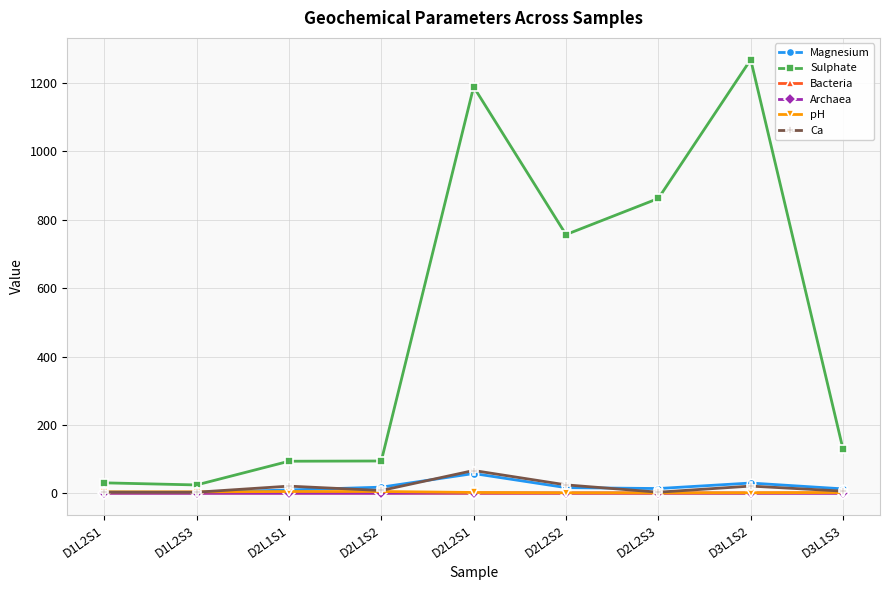

What is the label of the 2nd point from the right?

D3L1S2